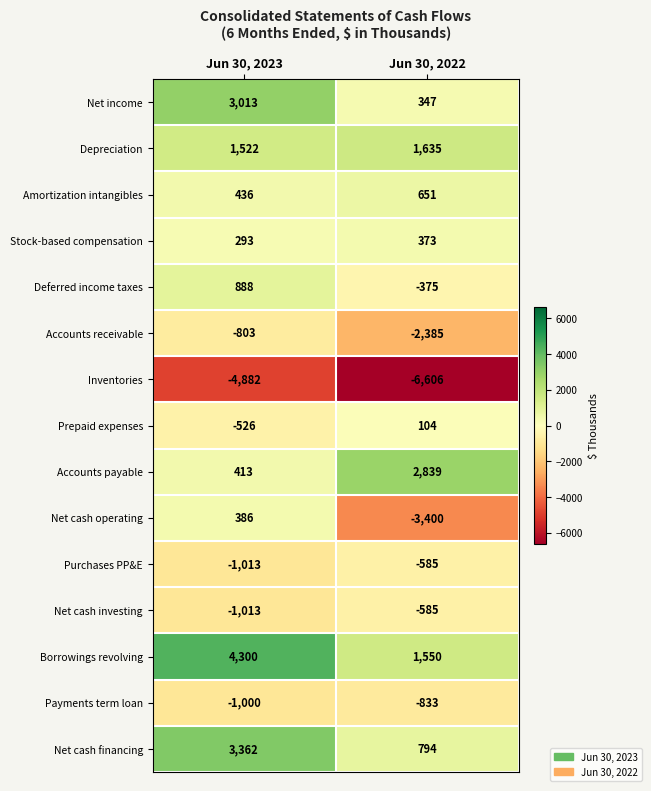

Which series changed the most between Jun 30, 2023 and Jun 30, 2022?

Net cash operating